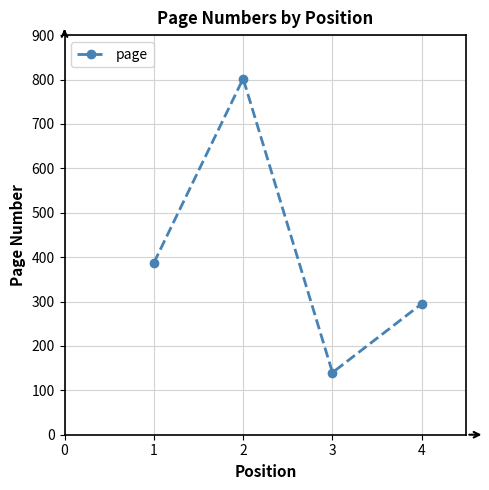

How many interior local valleys (lower than both neighbors) does the data have?

1